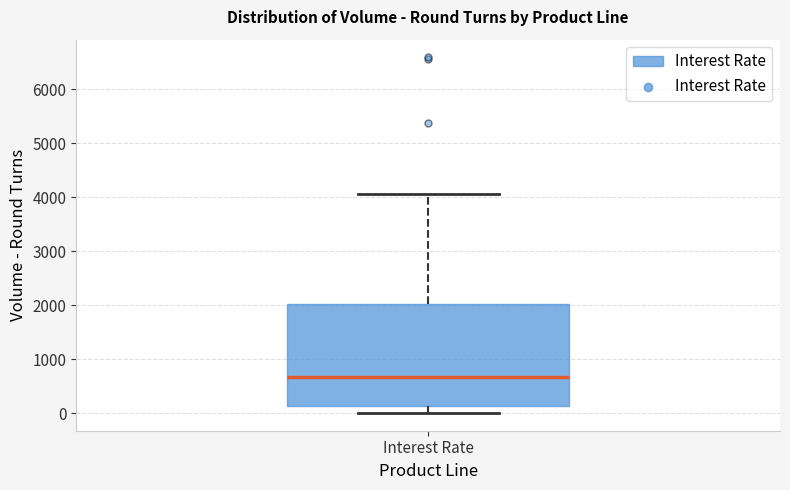

Where is the upper edge of the box for Interest Rate on the y-axis? The values are not printed on the chart, so give them approximately, as read against the axis.

2000